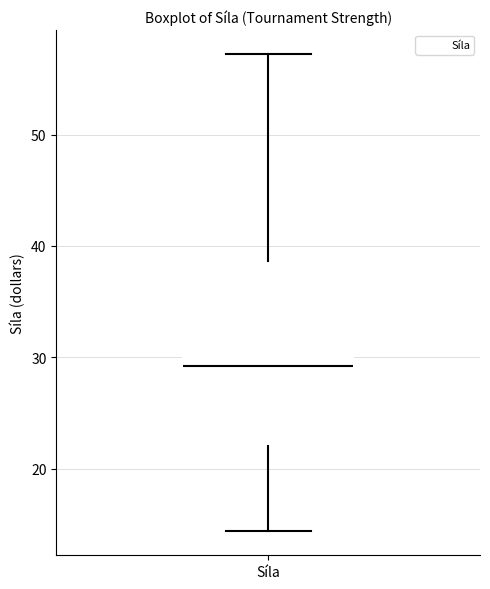

Read this box plot against the y-axis: the position of the median line, the range covered by the box, and the ends of both whiskers. The values are not printed on the chart, so give them approximately, as read against the axis.

median 29, box 22 to 39, whiskers 14 to 57